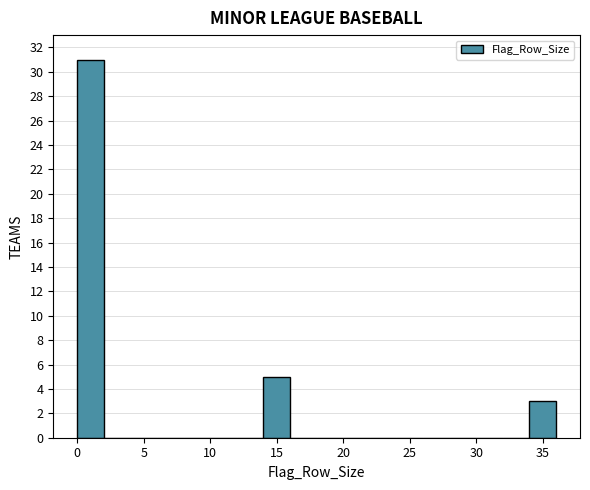

Which range on the x-axis has the tallest bar?

0 to 2